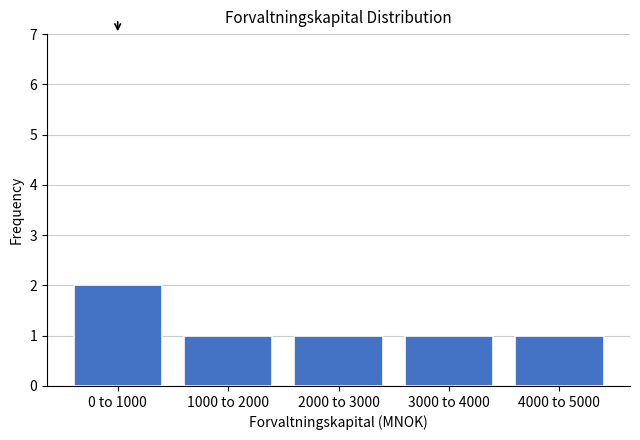

Reading right to left, extract all data points from this chart.

4000 to 5000=1	3000 to 4000=1	2000 to 3000=1	1000 to 2000=1	0 to 1000=2